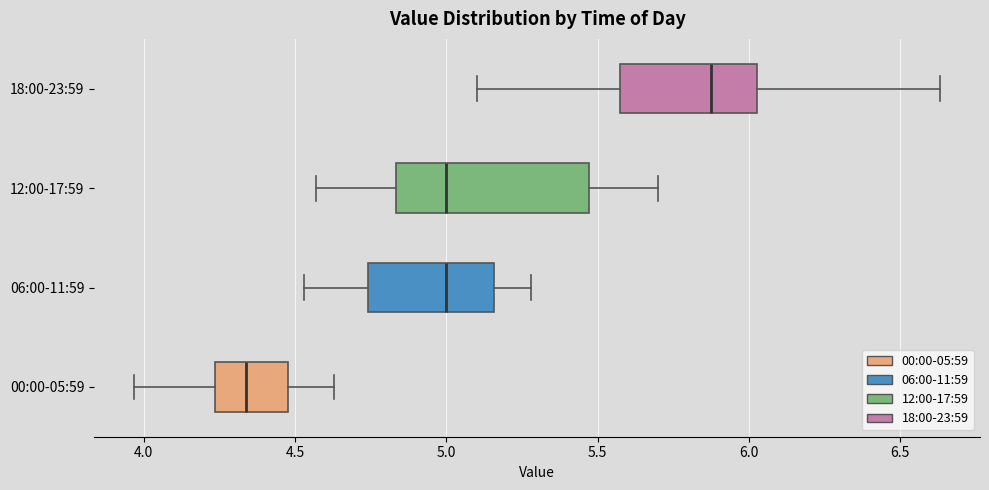

Which box's median line is the furthest to the right?

18:00-23:59